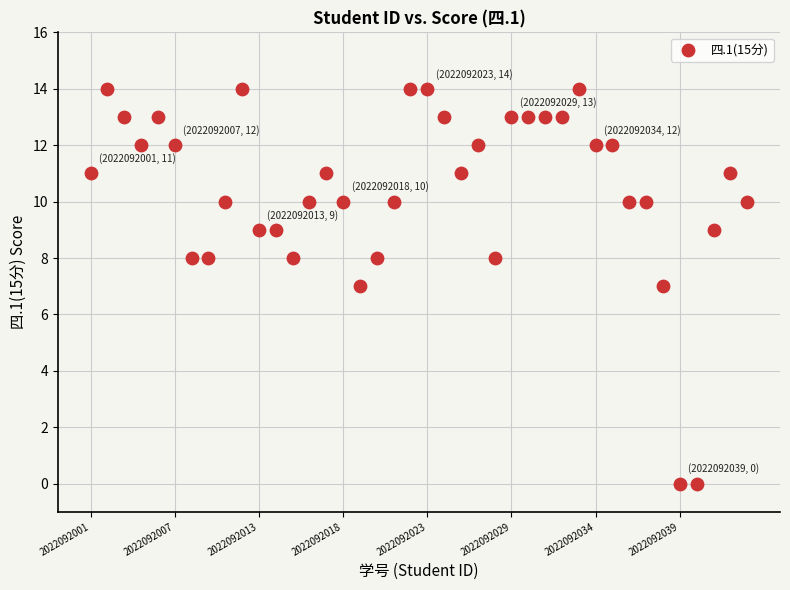

What is the range of Y values (max minus min)?

14